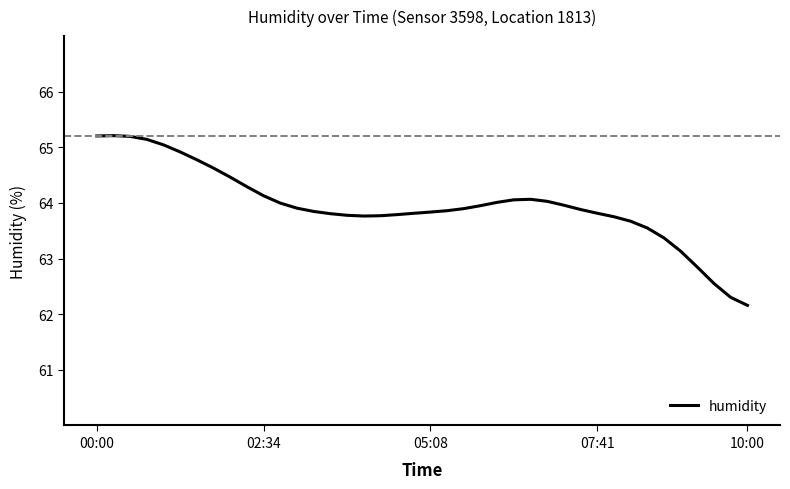

What is the smallest value displayed?

62.2